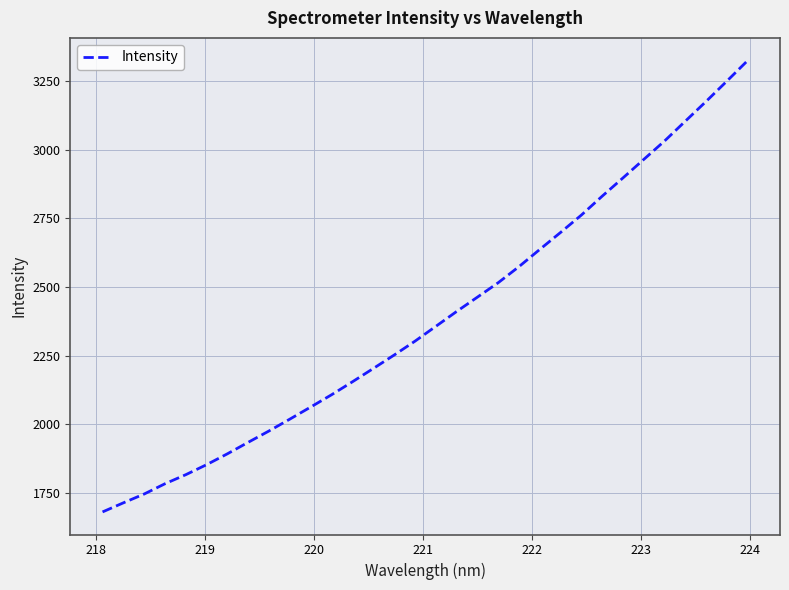

What is the maximum value shown in the chart?

3324.3